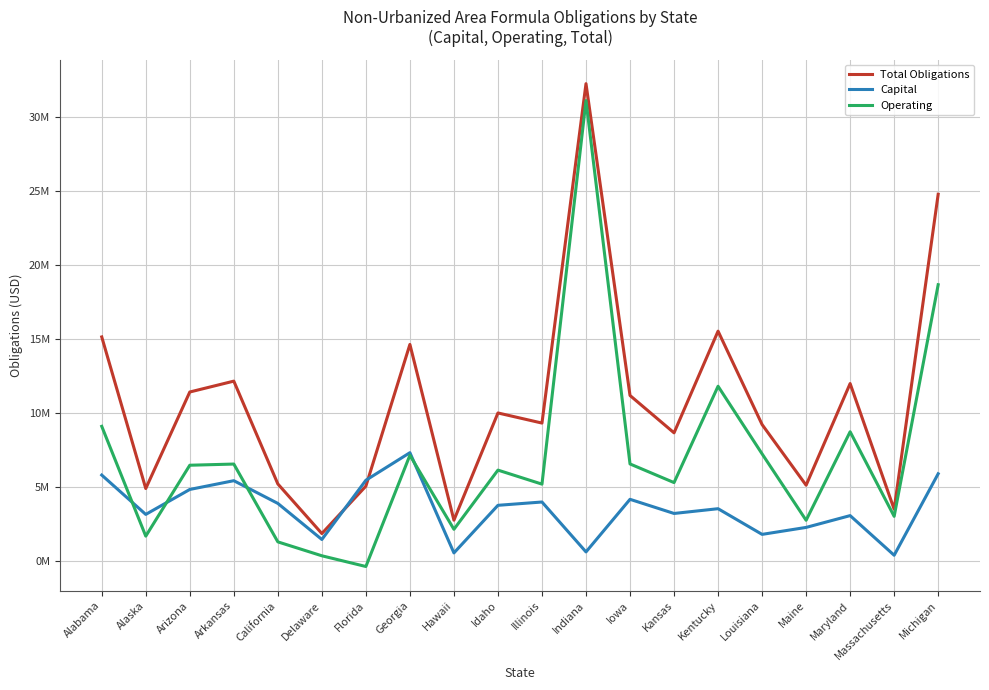

What value does the Operating series have at Alabama?

9091140